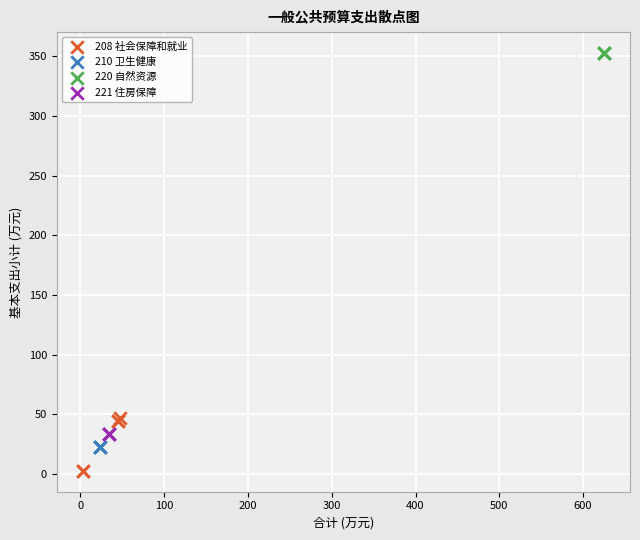

What are all the series names shown in the legend?

208 社会保障和就业, 210 卫生健康, 220 自然资源, 221 住房保障